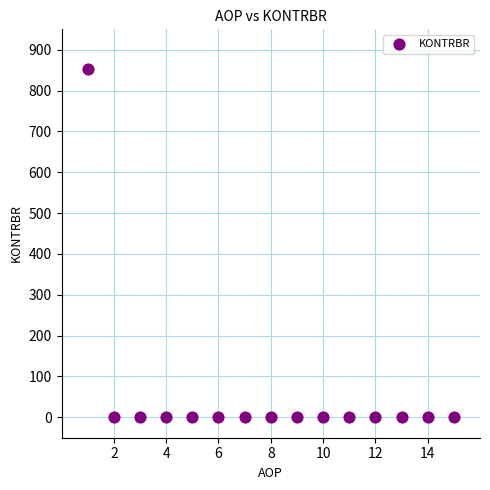

What is the range of Y values (max minus min)?

852.6